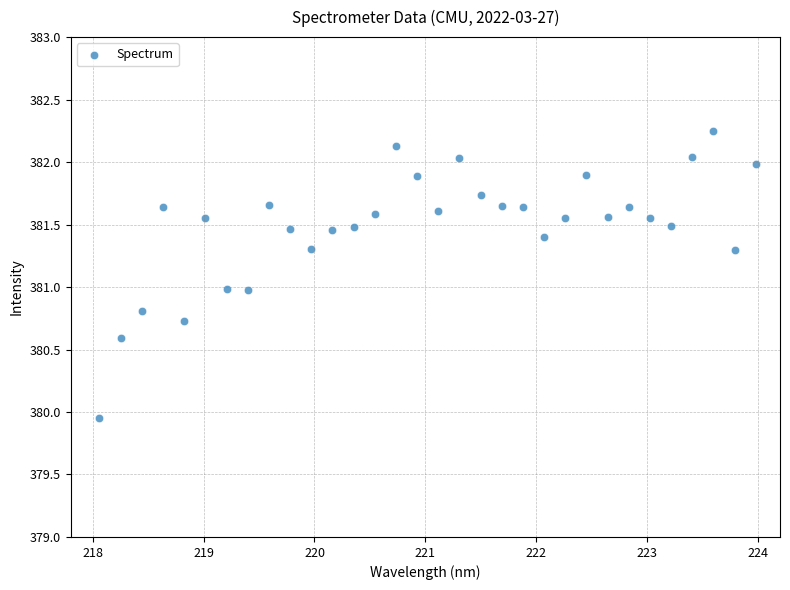

What is the range of X values (max minus min)?

5.9